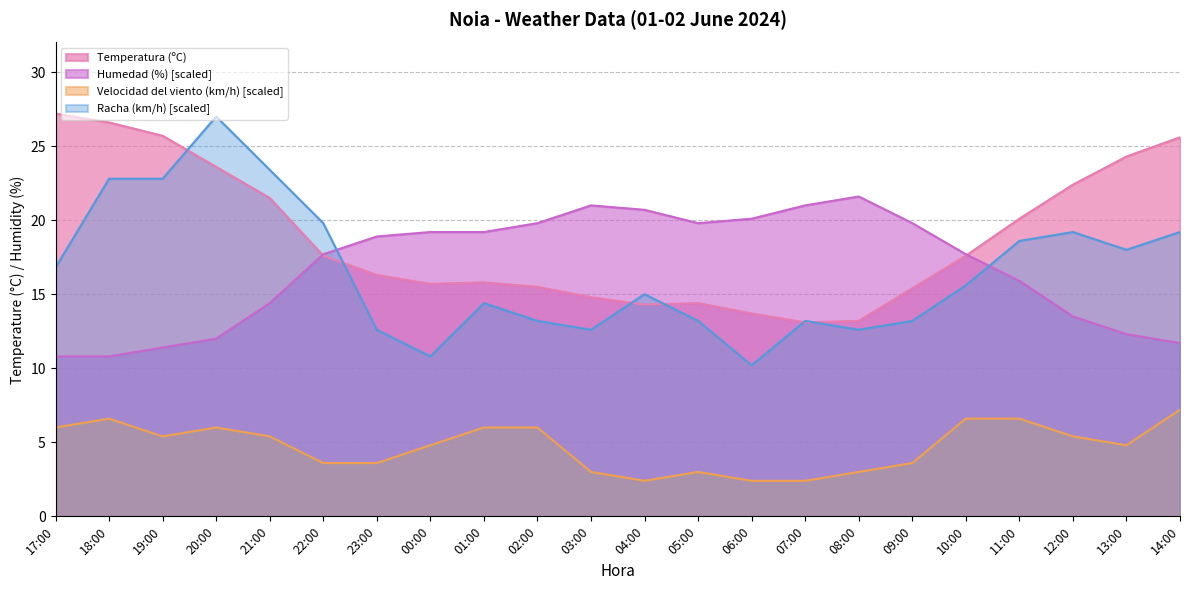

In Racha (km/h), how many points are higher than both neighbors (excluding endpoints)?

5